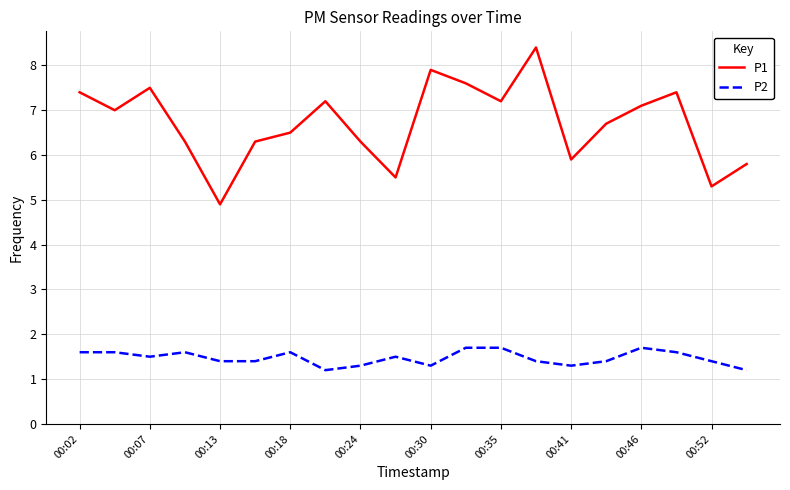

List the series in order of their peak value, highest first.

P1, P2